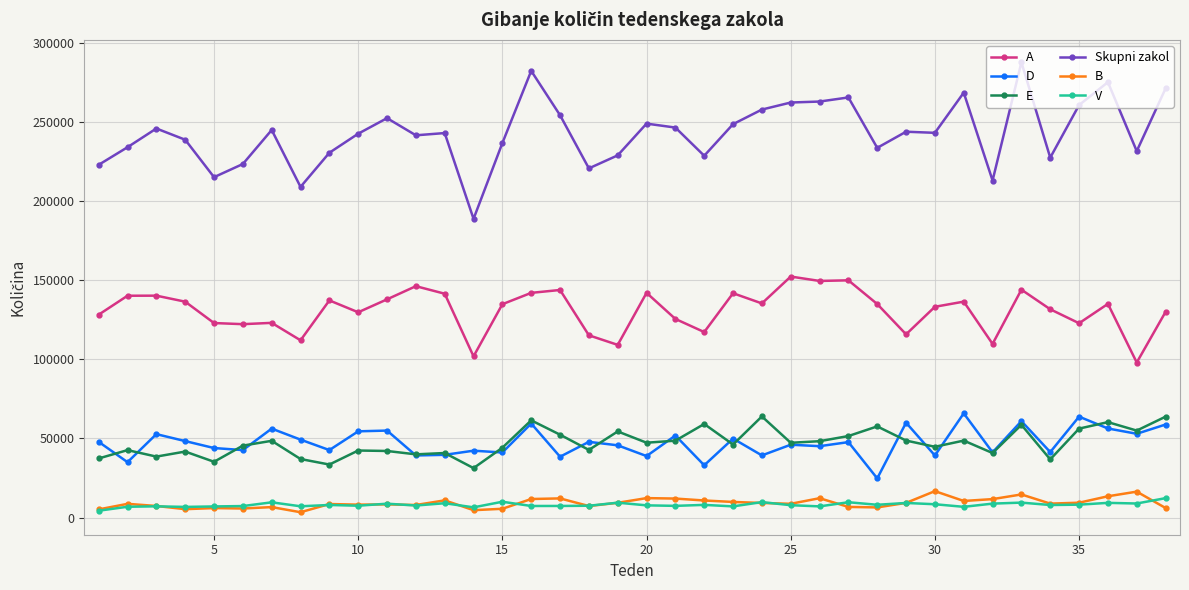

What is the value of the D point at the 7th from the left?

56168